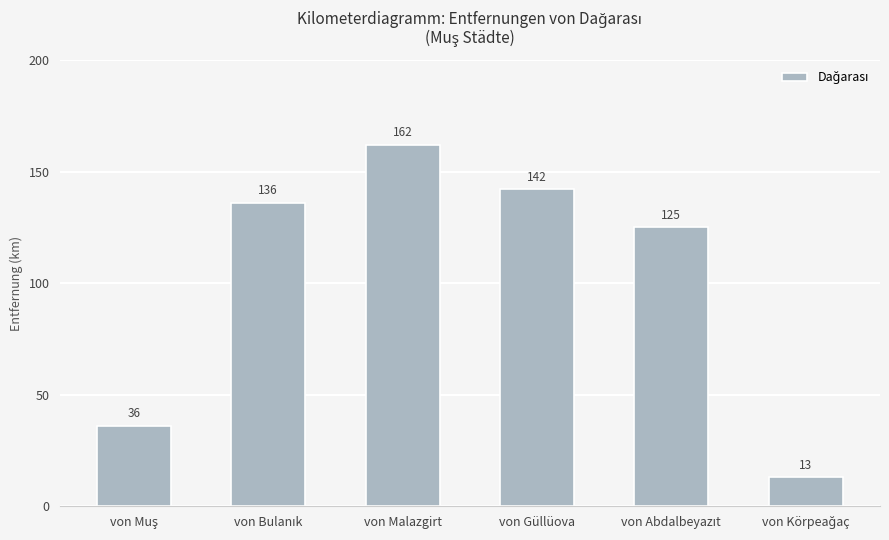

Reading left to right, extract all data points from this chart.

36	136	162	142	125	13